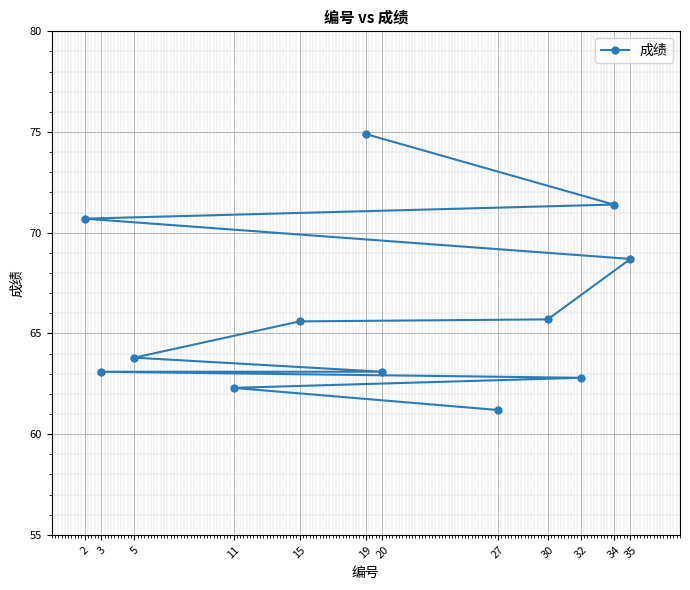

How many lines are shown in the chart?

1